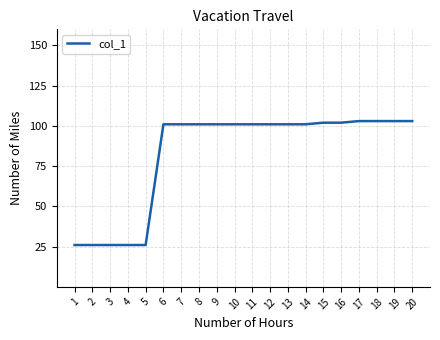

What is the difference between the maximum and minimum values?

77